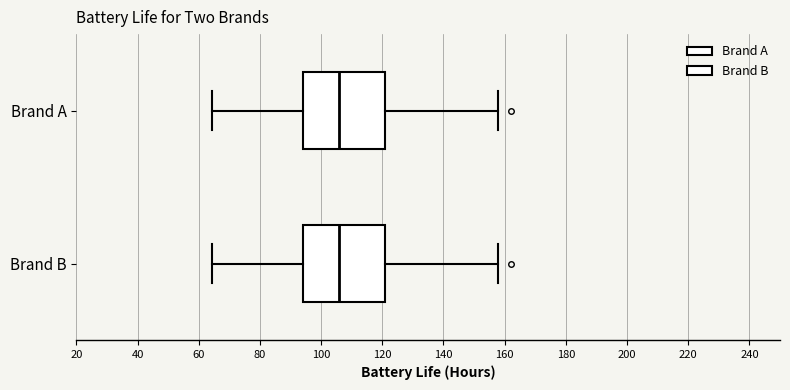

Reading bottom to top, read every box against the x-axis: the position of its median line, the range the box covers, and the ends of its whiskers. The values are not printed on the chart, so give them approximately, as read against the axis.

Brand B: median 106, box 94 to 122, whiskers 64 to 158
Brand A: median 106, box 94 to 122, whiskers 64 to 158